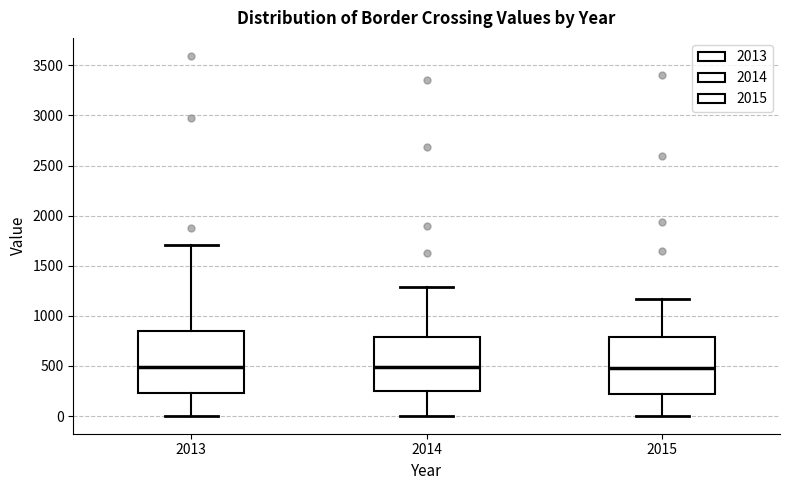

Reading left to right, read every box against the y-axis: the position of its median line, the range the box covers, and the ends of its whiskers. The values are not printed on the chart, so give them approximately, as read against the axis.

2013: median 500, box 250 to 850, whiskers 0 to 1700
2014: median 500, box 250 to 800, whiskers 0 to 1300
2015: median 500, box 200 to 800, whiskers 0 to 1150